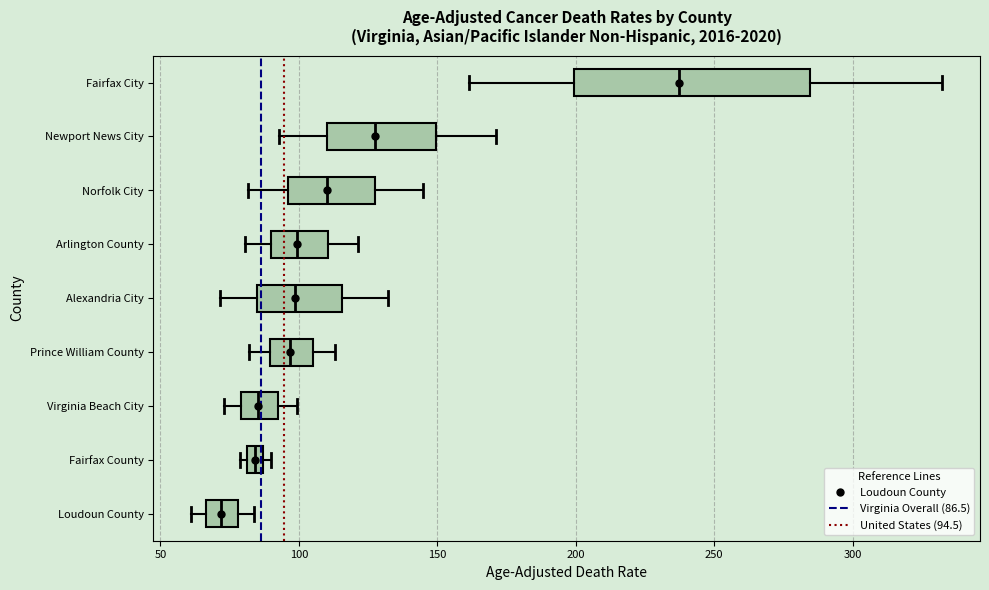

Which box has the furthest to the right median line?

Fairfax City